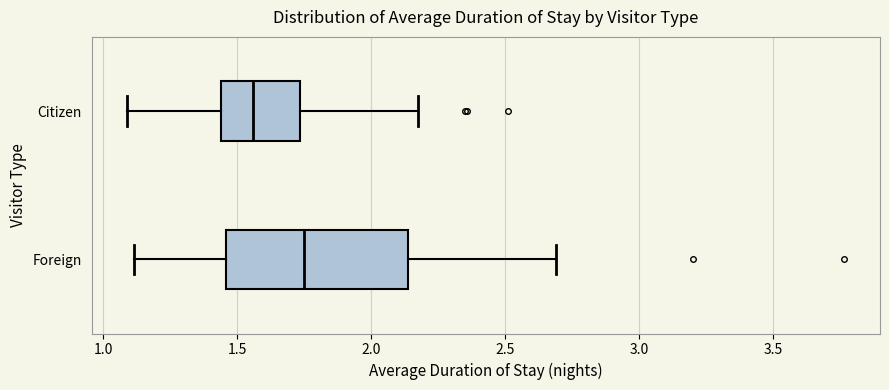

Where is the left edge of the box for Foreign on the x-axis? The values are not printed on the chart, so give them approximately, as read against the axis.

1.45